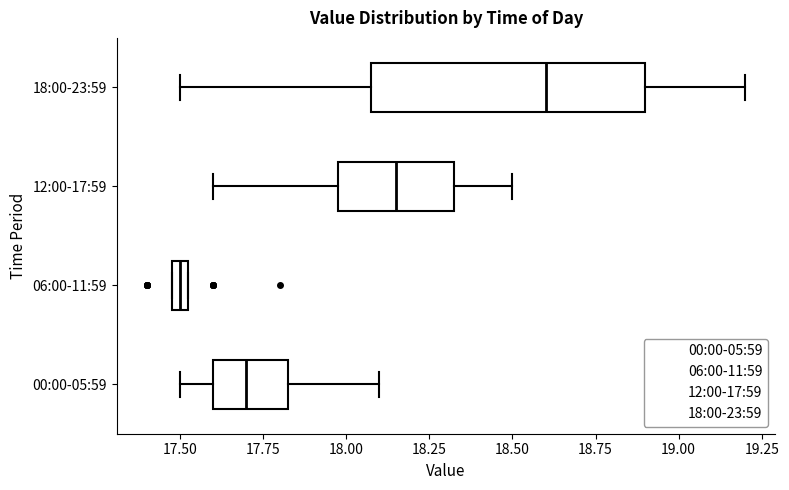

Where is the left edge of the box for 06:00-11:59 on the x-axis? The values are not printed on the chart, so give them approximately, as read against the axis.

17.50